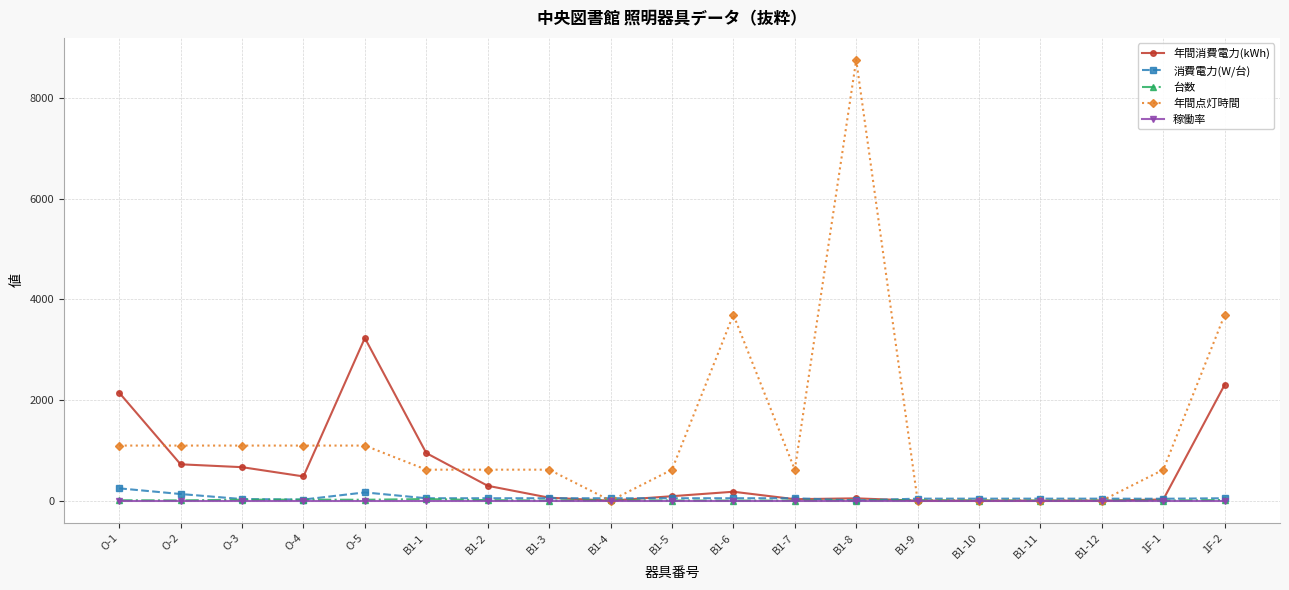

Which category has the highest value in the 年間消費電力(kWh) series?

O-5